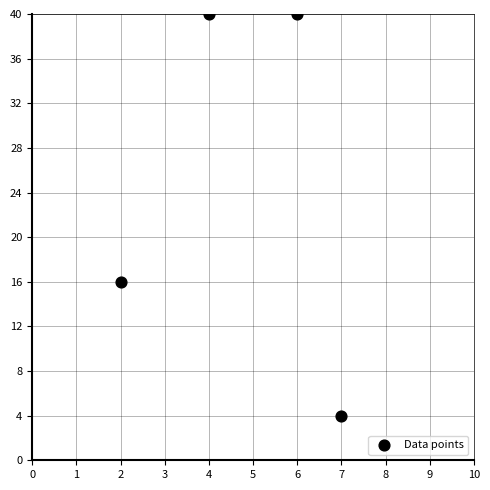

What Y value in the scatter plot is closest to 22?

16